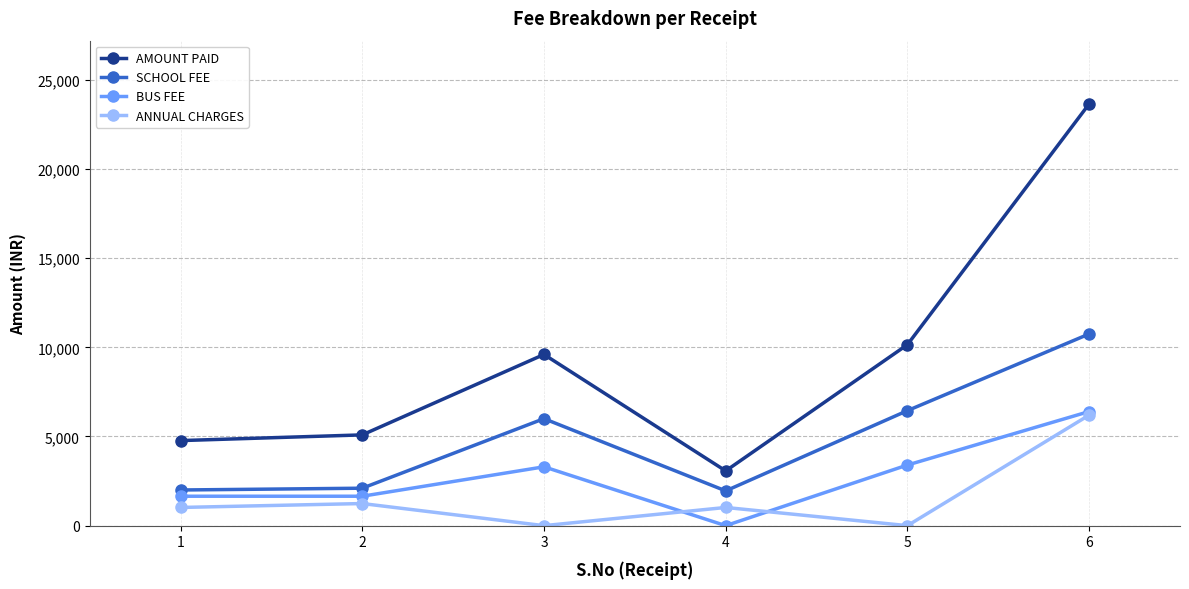

Which series changed the most between 2 and 4?

AMOUNT PAID